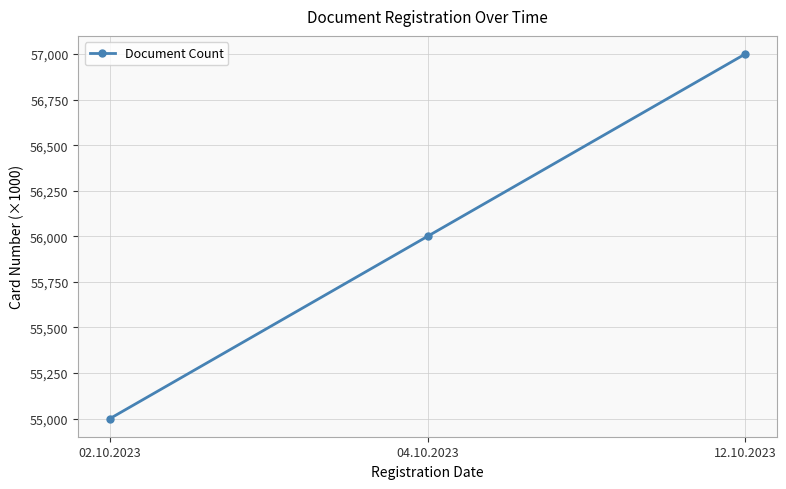

The value at 12.10.2023 is 76206. True or false?

False